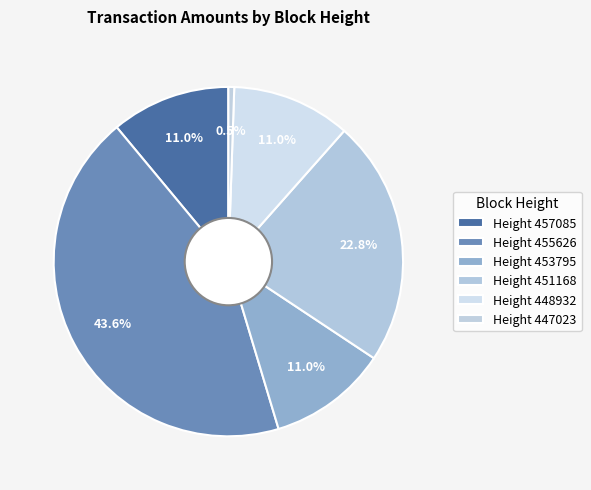

Count the number of slices in the pie.

6